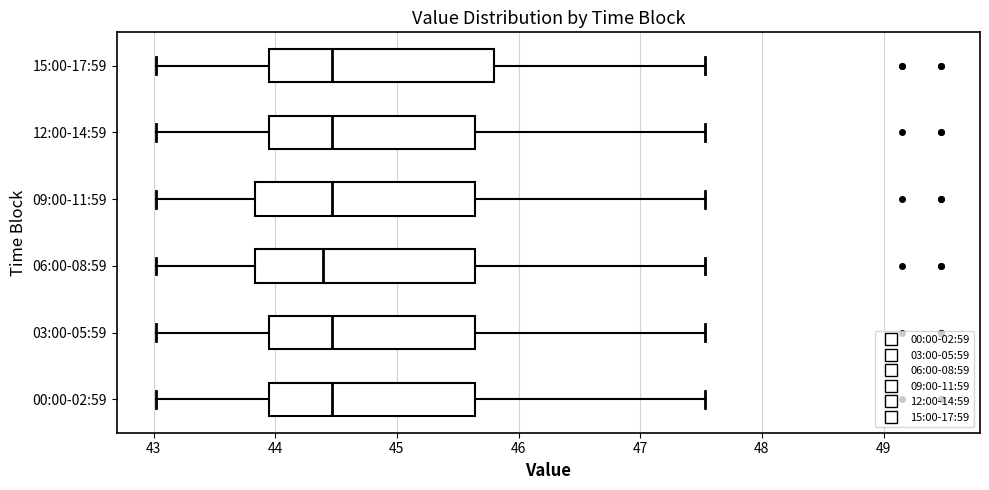

Reading bottom to top, transcribe this box plot: for each box, give where its median line is, the range the box spans, and where its two whiskers end, as read against the x-axis. The values are not printed on the chart, so give them approximately, as read against the axis.

00:00-02:59: median 44.5, box 44.0 to 45.6, whiskers 43.0 to 47.5
03:00-05:59: median 44.5, box 44.0 to 45.6, whiskers 43.0 to 47.5
06:00-08:59: median 44.4, box 43.8 to 45.6, whiskers 43.0 to 47.5
09:00-11:59: median 44.5, box 43.8 to 45.6, whiskers 43.0 to 47.5
12:00-14:59: median 44.5, box 44.0 to 45.6, whiskers 43.0 to 47.5
15:00-17:59: median 44.5, box 44.0 to 45.8, whiskers 43.0 to 47.5